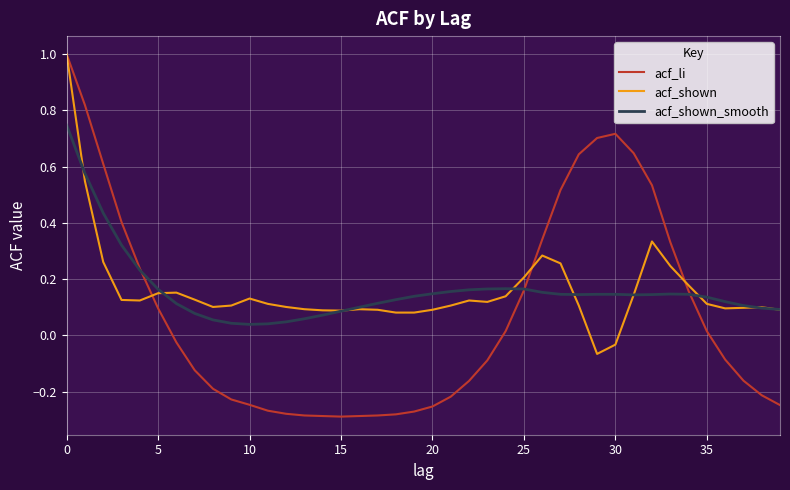

Which series has the widest spread of values?

acf_li